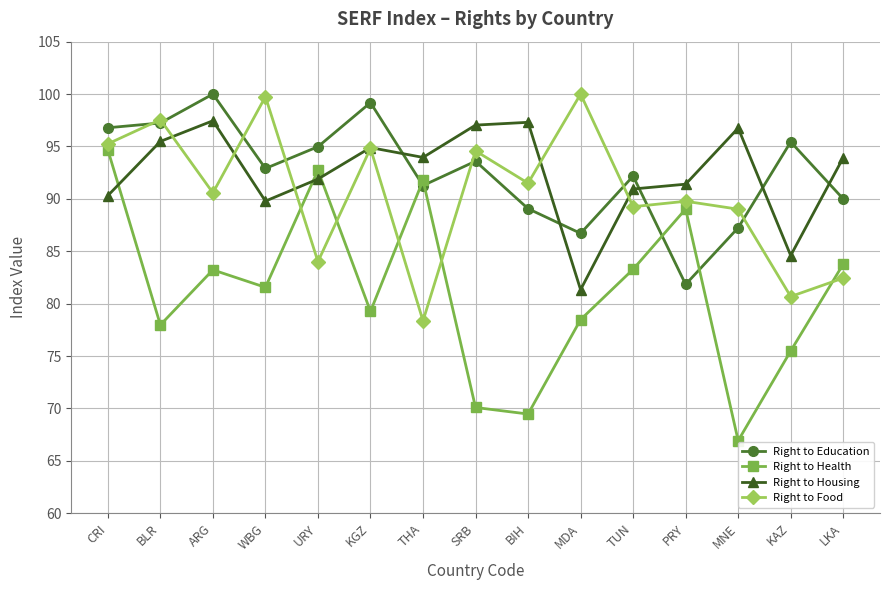

How many intersections are there between Right to Education and Right to Housing?

5